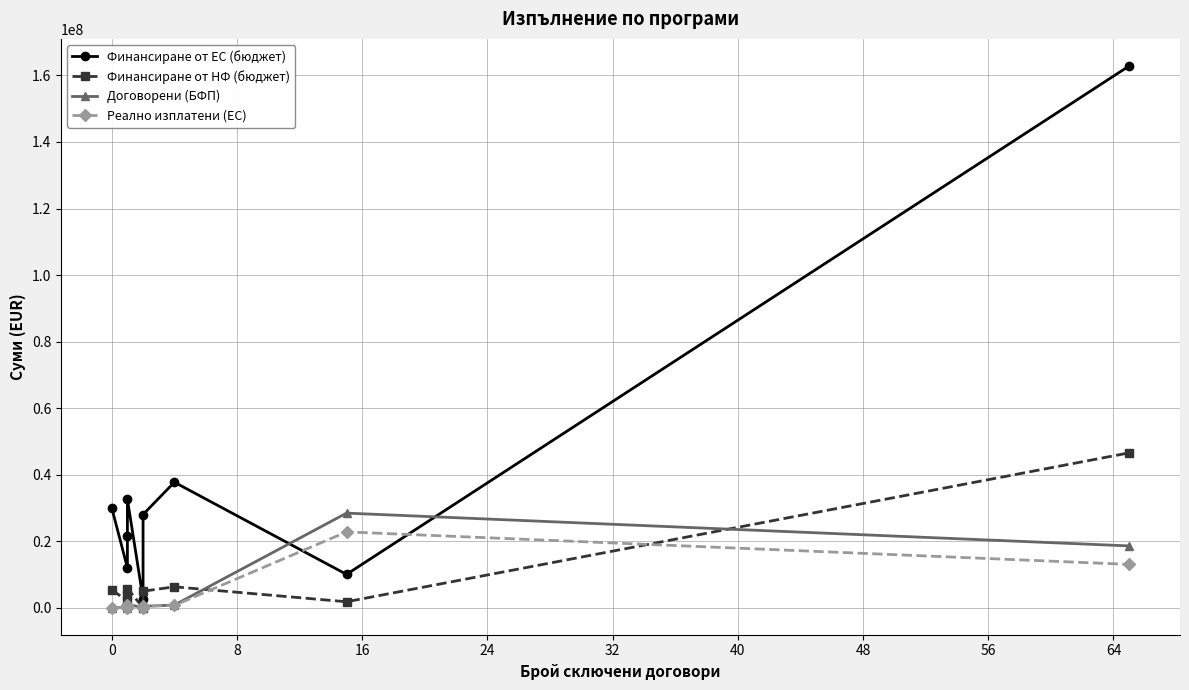

How many categories are shown in the chart?

9